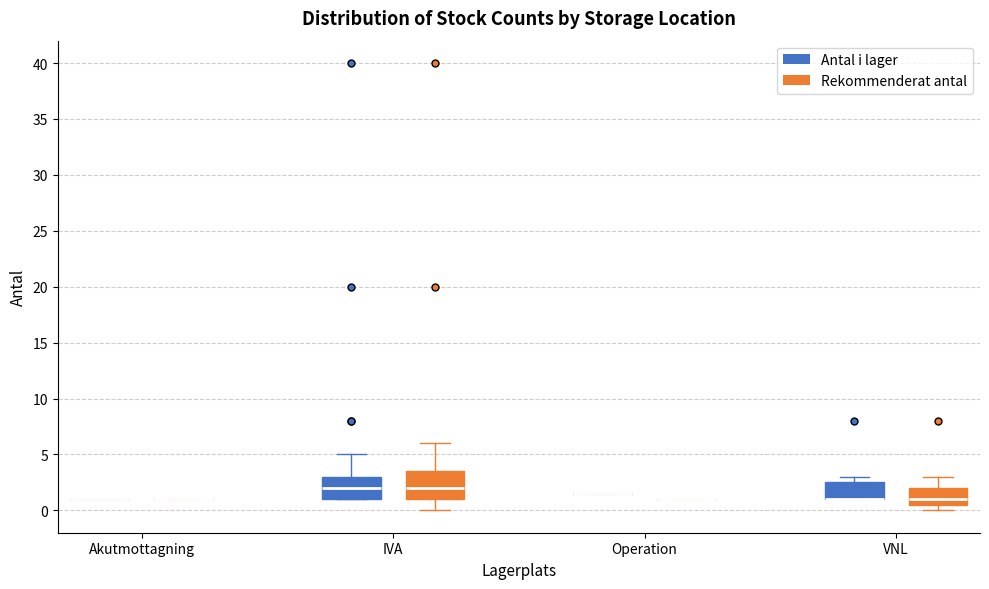

Reading left to right, read every box against the y-axis: the position of its median line, the range the box covers, and the ends of its whiskers. The values are not printed on the chart, so give them approximately, as read against the axis.

Akutmottagning (Antal i lager): box collapsed to a line at 1.0, whiskers 1.0 to 1.0
Akutmottagning (Rekommenderat antal): box collapsed to a line at 1.0, whiskers 1.0 to 1.0
IVA (Antal i lager): median 2.0, box 1.0 to 3.0, whiskers 1.0 to 5.0
IVA (Rekommenderat antal): median 2.0, box 1.0 to 3.5, whiskers 0.0 to 6.0
Operation (Antal i lager): box collapsed to a line at 1.5, whiskers 1.5 to 1.5
Operation (Rekommenderat antal): box collapsed to a line at 1.0, whiskers 1.0 to 1.0
VNL (Antal i lager): median 1.0 (drawn on the box's lower edge), box 1.0 to 2.5, whiskers 1.0 to 3.0
VNL (Rekommenderat antal): median 1.0, box 0.5 to 2.0, whiskers 0.0 to 3.0